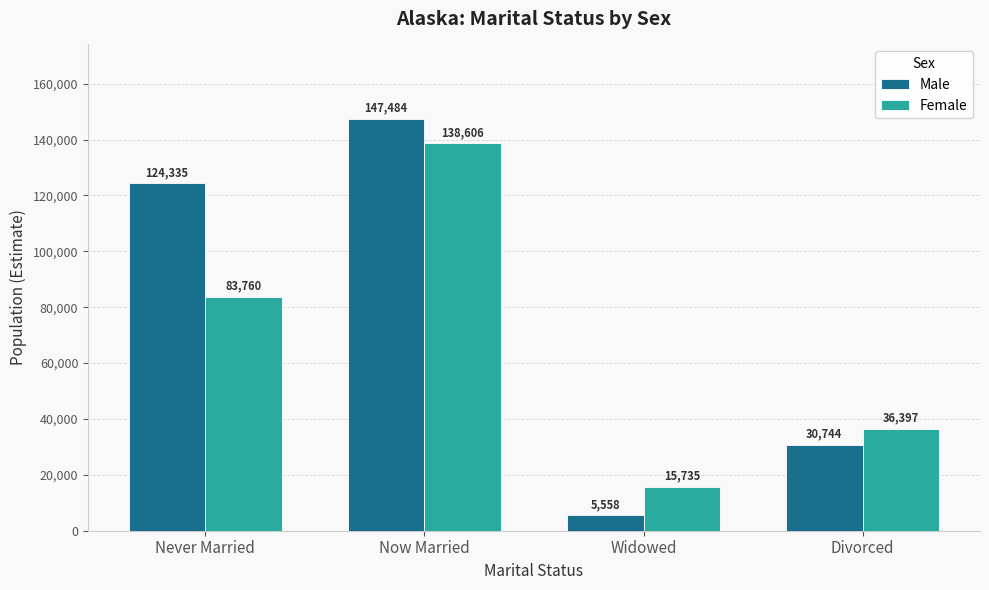

What is the difference between the second highest and minimum values in the Male series?

118777